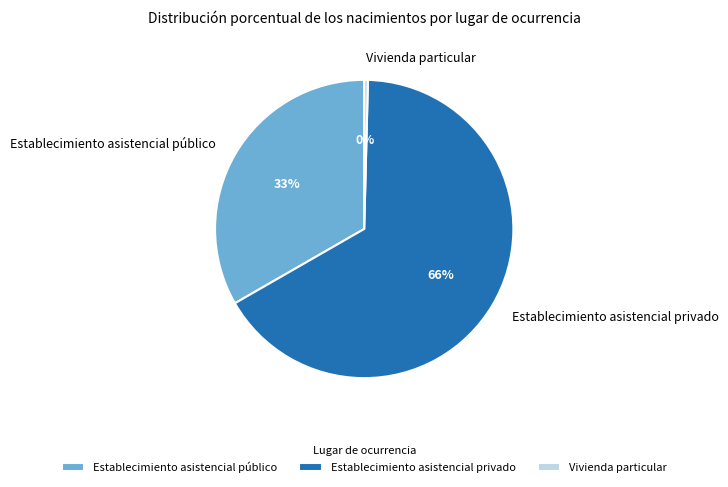

How many segments does this pie chart have?

3